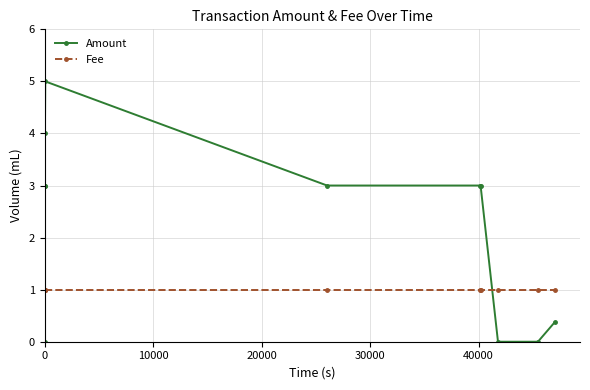

How many times do Amount and Fee cross each other?

3